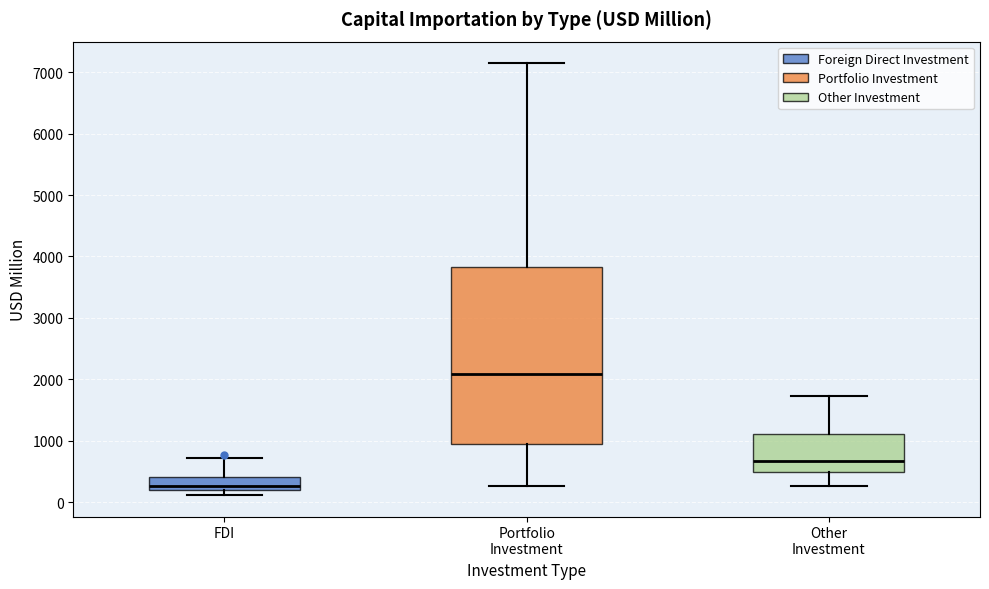

Which box has the lowest median line?

FDI